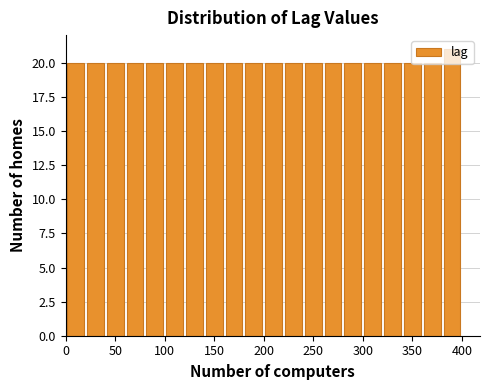

Reading left to right, list every bar in this chart as the range it spans on the x-axis followed by its height. The values are not printed on the chart, so give them approximately, as read against the axis.

0 to 20: 20
20 to 40: 20
40 to 60: 20
60 to 80: 20
80 to 100: 20
100 to 120: 20
120 to 140: 20
140 to 160: 20
160 to 180: 20
180 to 200: 20
200 to 220: 20
220 to 240: 20
240 to 260: 20
260 to 280: 20
280 to 300: 20
300 to 320: 20
320 to 340: 20
340 to 360: 20
360 to 380: 20
380 to 400: 21